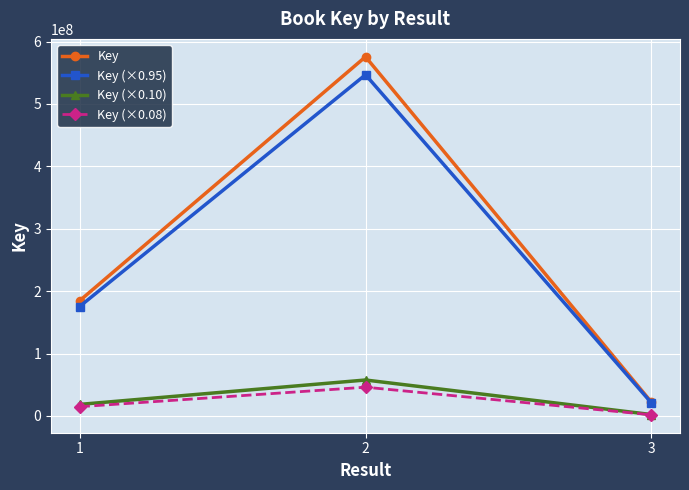

What is the value of the Key (×0.08) point at the 3rd from the left?

1760869.8